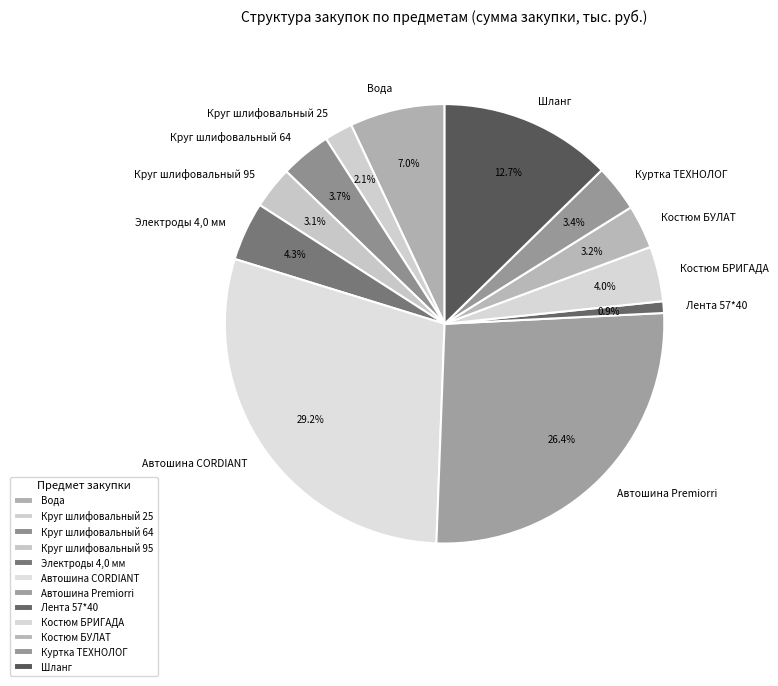

To the nearest percent, what percentage of the pie is Круг шлифовальный 64?

4%